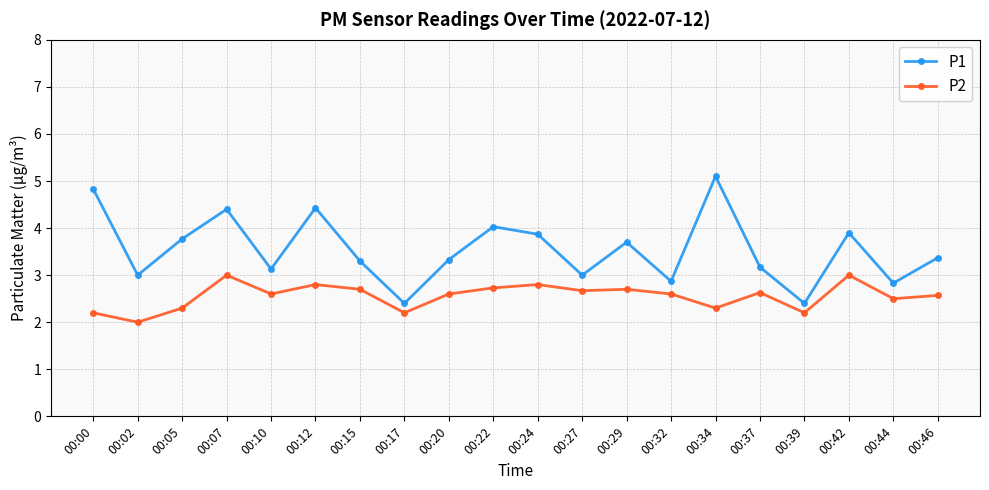

Is it true that P1 equals 4.0 at 00:22?

True